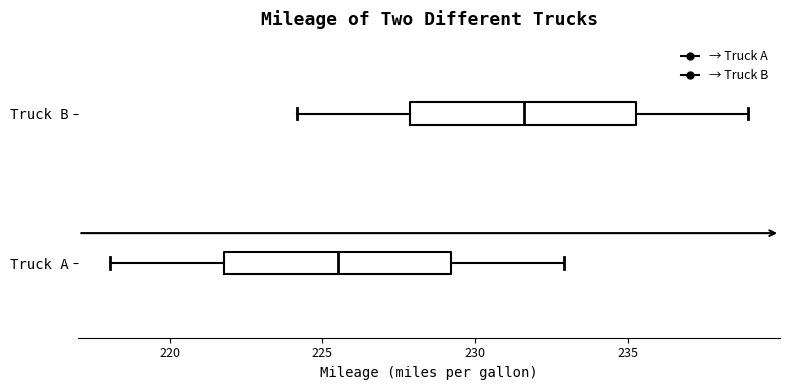

Reading bottom to top, read every box against the x-axis: the position of its median line, the range the box covers, and the ends of its whiskers. The values are not printed on the chart, so give them approximately, as read against the axis.

Truck A: median 225.5, box 222.0 to 229.0, whiskers 218.0 to 233.0
Truck B: median 231.5, box 228.0 to 235.5, whiskers 224.0 to 239.0